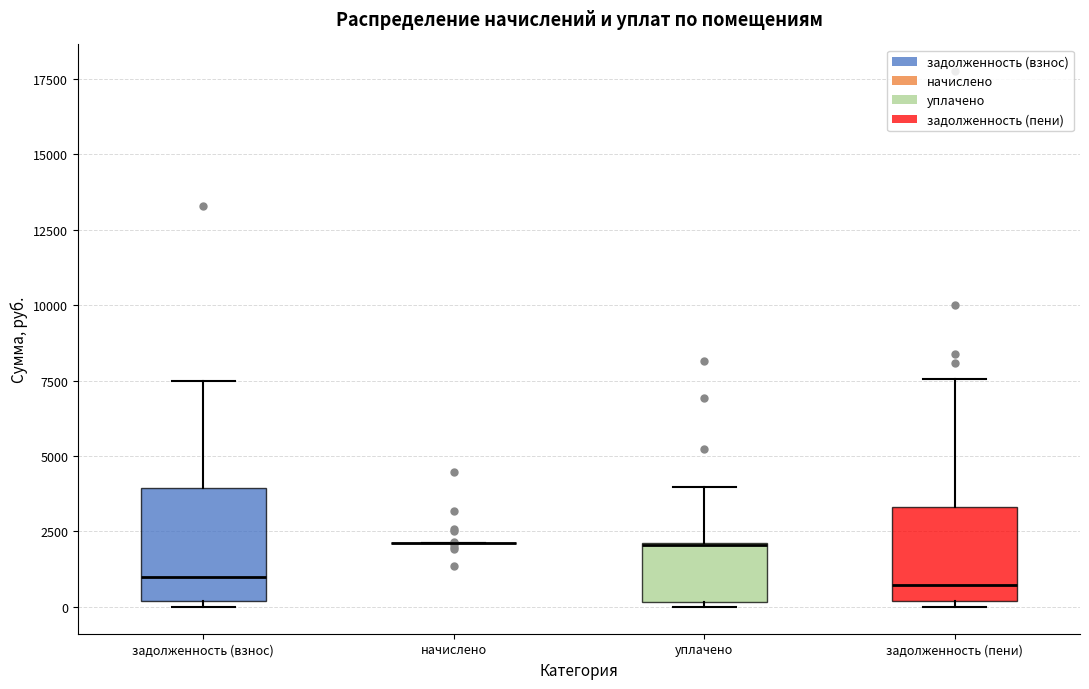

Comparing the boxes themselves (not the whiskers), which one is the tallest?

задолженность (взнос)